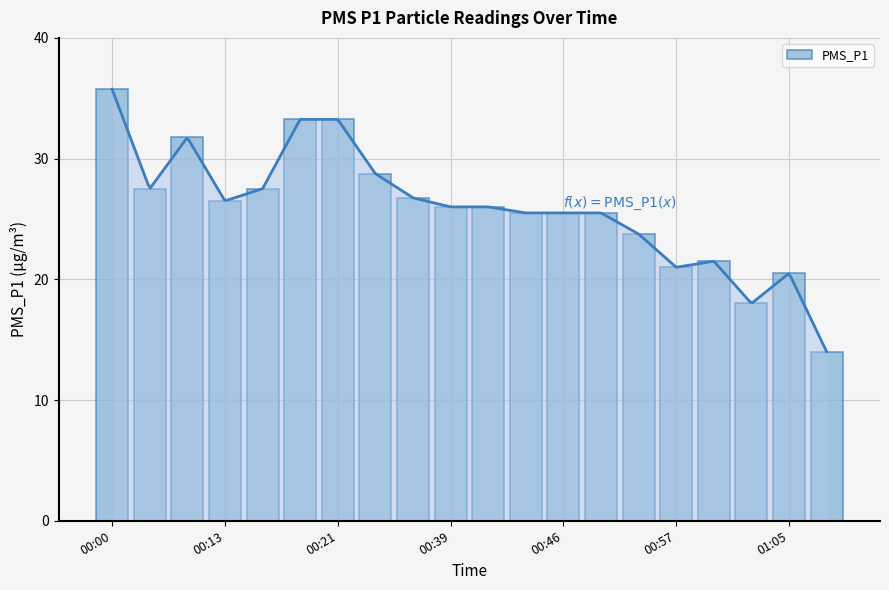

What is the average value?

25.9